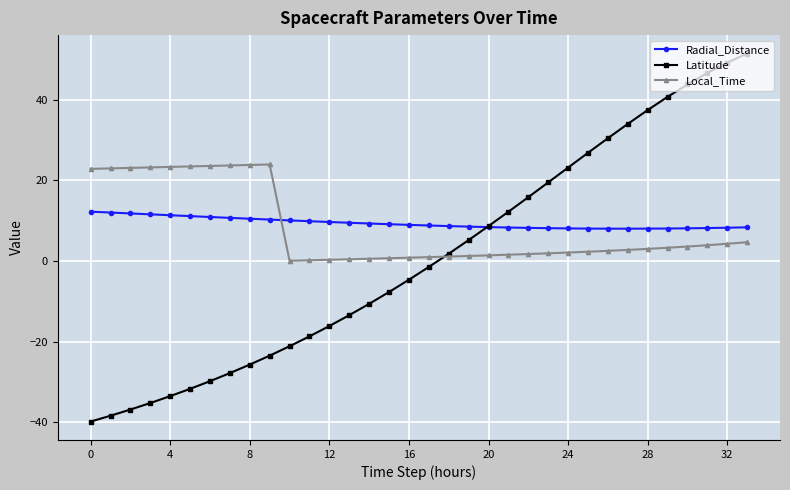

List the series in order of their peak value, lowest first.

Radial_Distance, Local_Time, Latitude